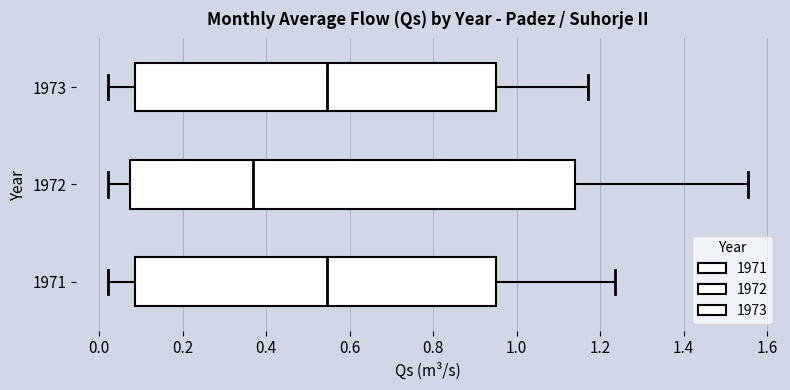

Comparing the boxes themselves (not the whiskers), which one is the widest?

1972